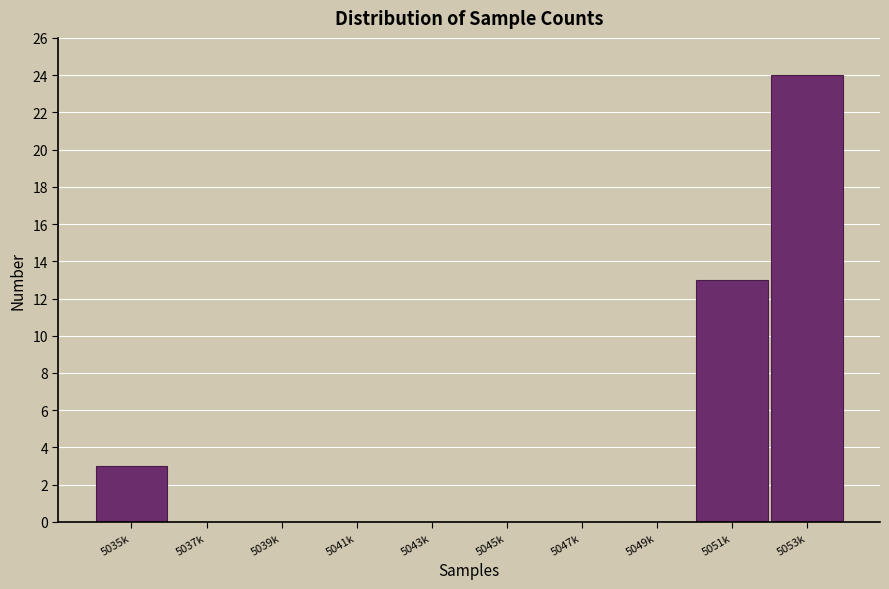

Reading left to right, extract all data points from this chart.

5035k=3	5037k=0	5039k=0	5041k=0	5043k=0	5045k=0	5047k=0	5049k=0	5051k=13	5053k=24